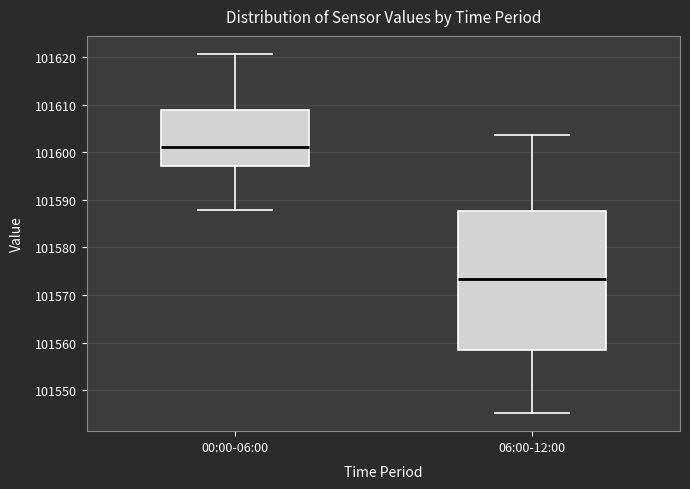

Comparing the boxes themselves (not the whiskers), which one is the tallest?

06:00-12:00